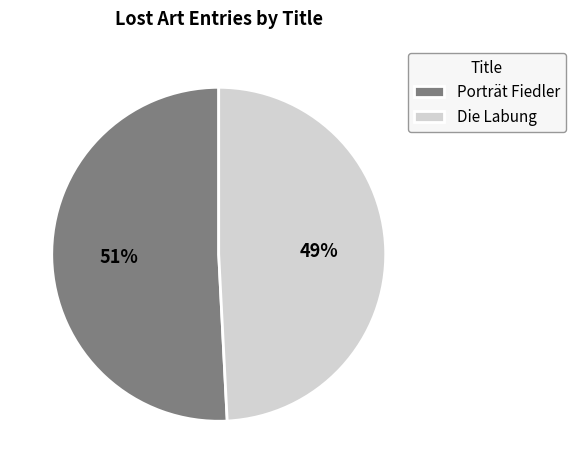

True or false: Die Labung accounts for 38% of the total.

False